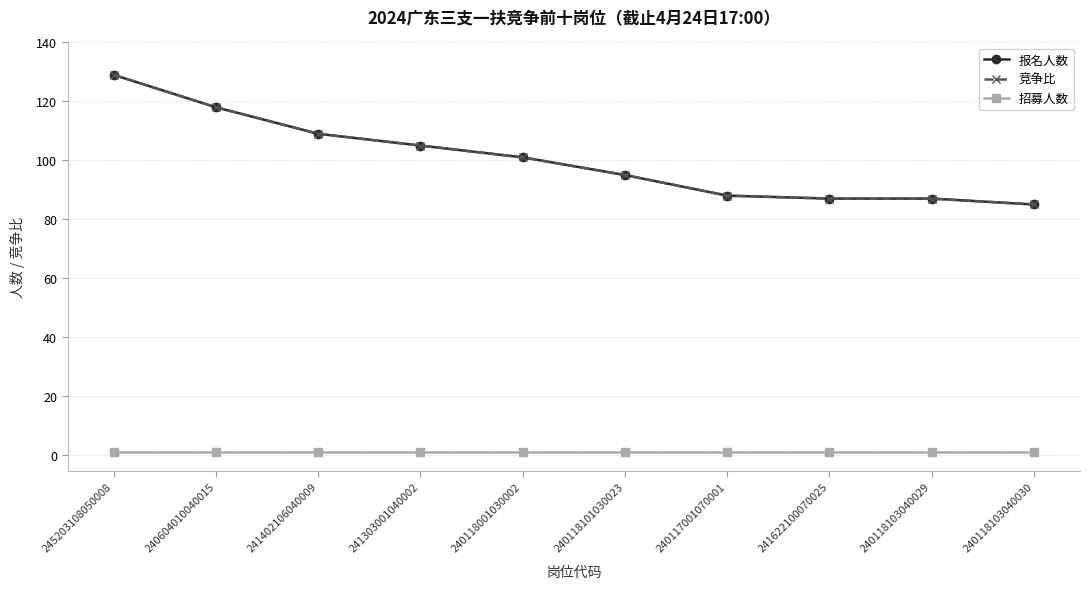

The 竞争比 series shows 145 at 241402106040009. True or false?

False